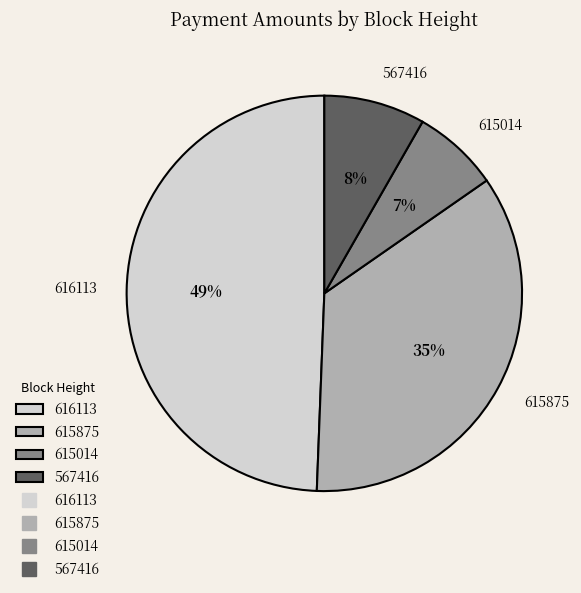

Does 615014 represent more than half of the total?

No